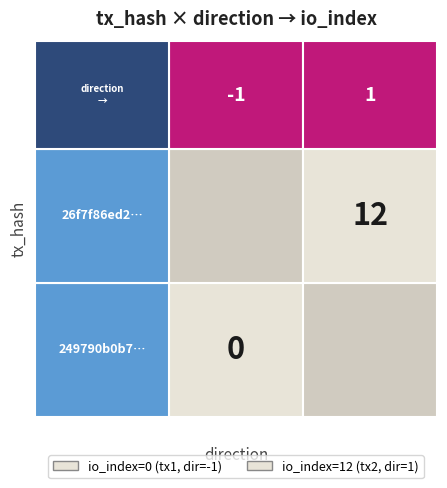

List the series in order of their peak value, highest first.

26f7f86ed2fb89cc83df84babfddb1e410a9eaa, 249790b0b731598deb71e0846e37e704ad3be29